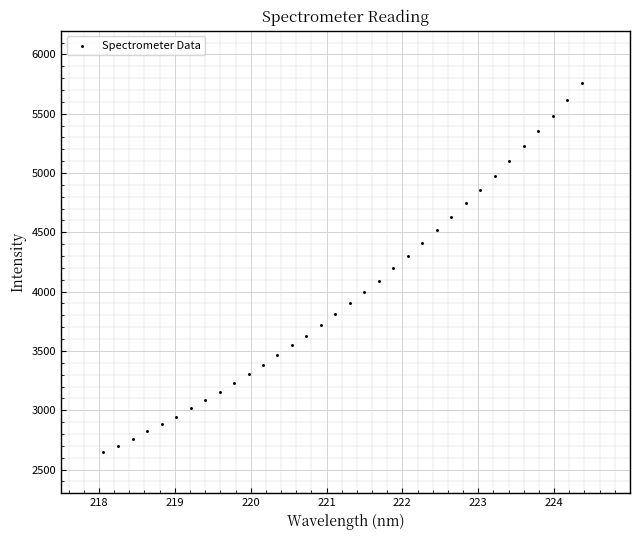

What is the range of X values (max minus min)?

6.3